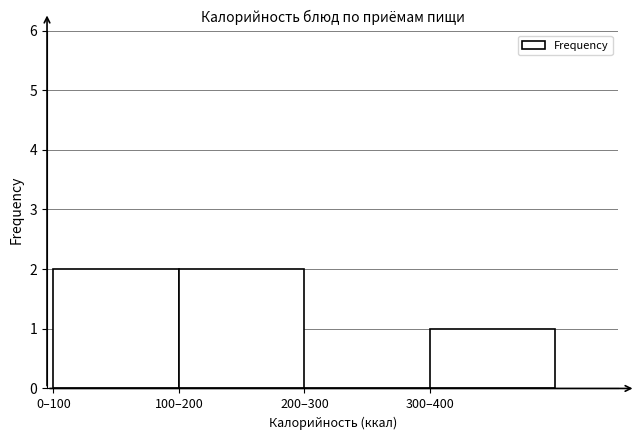

Reading right to left, list all the values displayed in this chart.

300–400=1	200–300=0	100–200=2	0–100=2